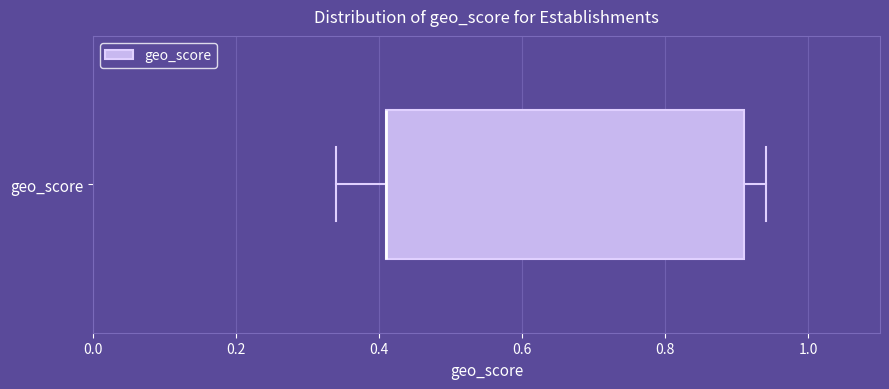

Transcribe this box plot: give where the median line is, the range the box spans, and where the two whiskers end, as read against the x-axis. The values are not printed on the chart, so give them approximately, as read against the axis.

median 0.42 (drawn on the box's left edge), box 0.42 to 0.92, whiskers 0.34 to 0.94